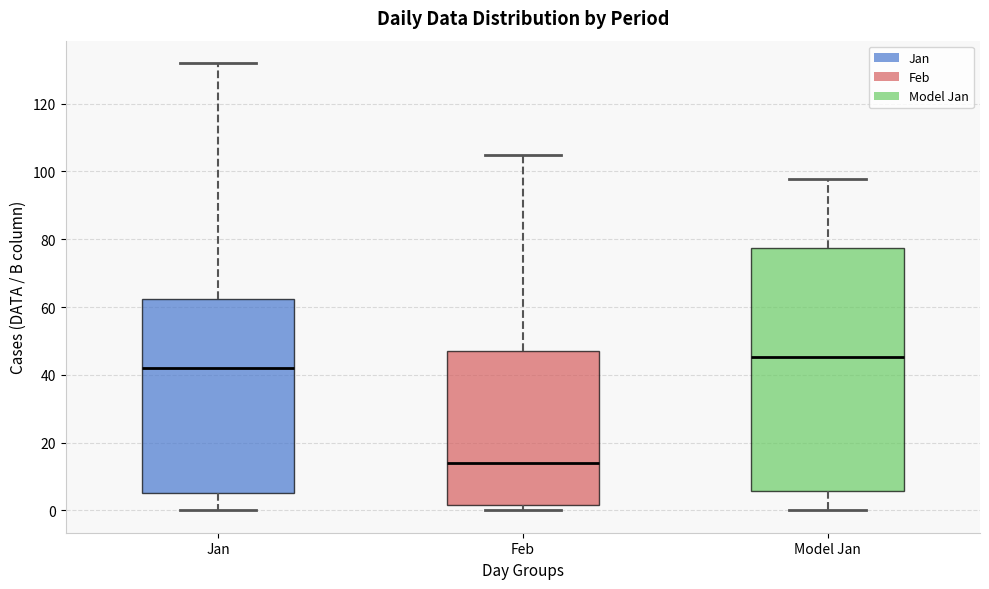

Reading left to right, transcribe this box plot: for each box, give where its median line is, the range the box spans, and where its two whiskers end, as read against the y-axis. The values are not printed on the chart, so give them approximately, as read against the axis.

Jan: median 42, box 6 to 62, whiskers 0 to 132
Feb: median 14, box 2 to 48, whiskers 0 to 106
Model Jan: median 46, box 6 to 78, whiskers 0 to 98